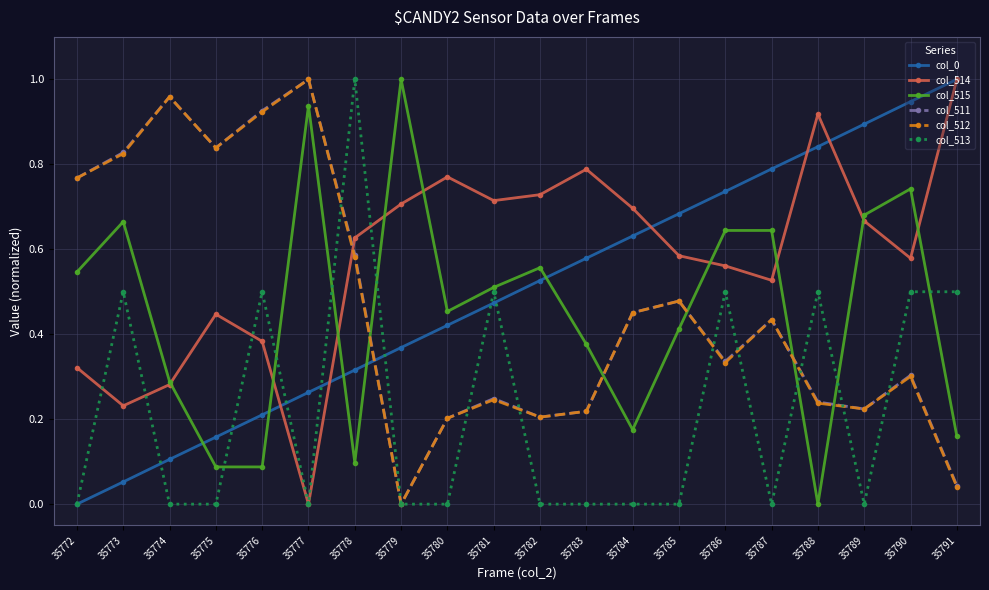

Is this an area chart (filled region under the line)?

No